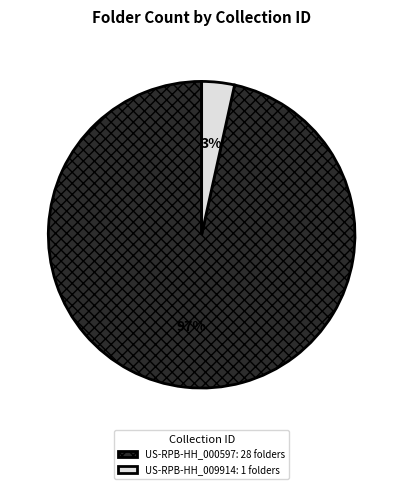

Is it true that US-RPB-HH_000597 is 97% of the pie?

True